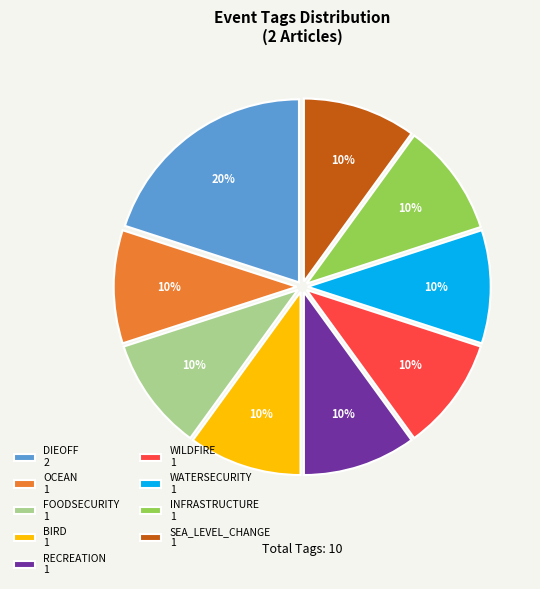

Which slice is the largest?

DIEOFF 2